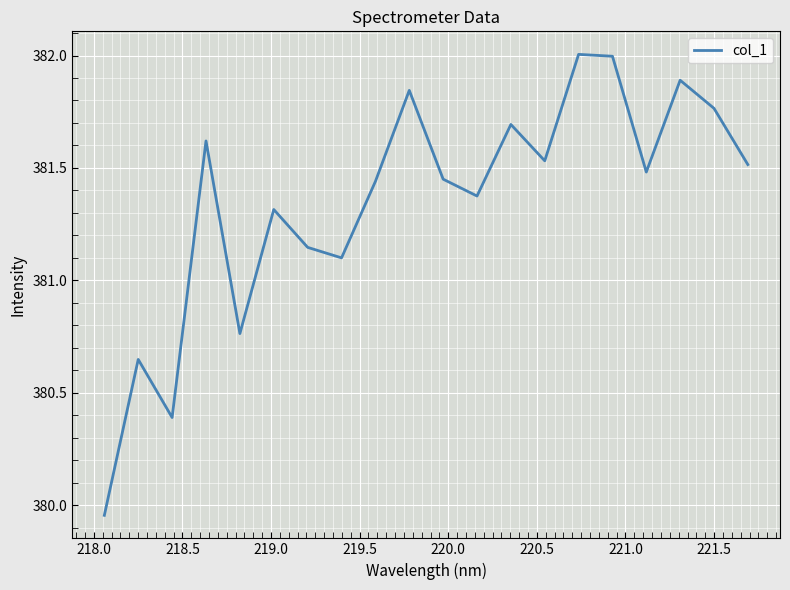

How many lines are shown in the chart?

1